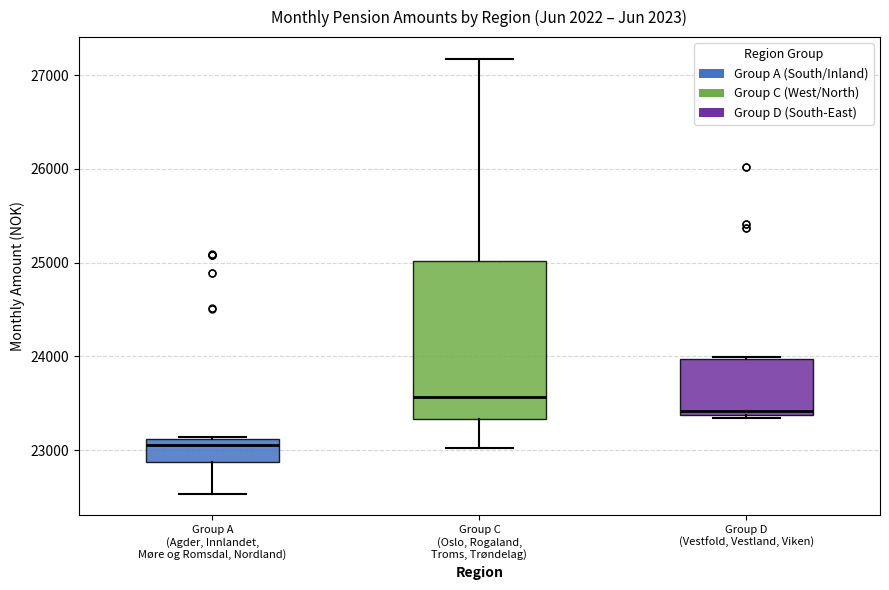

Comparing the boxes themselves (not the whiskers), which one is the tallest?

Group C (Oslo, Rogaland, Troms, Trøndelag)